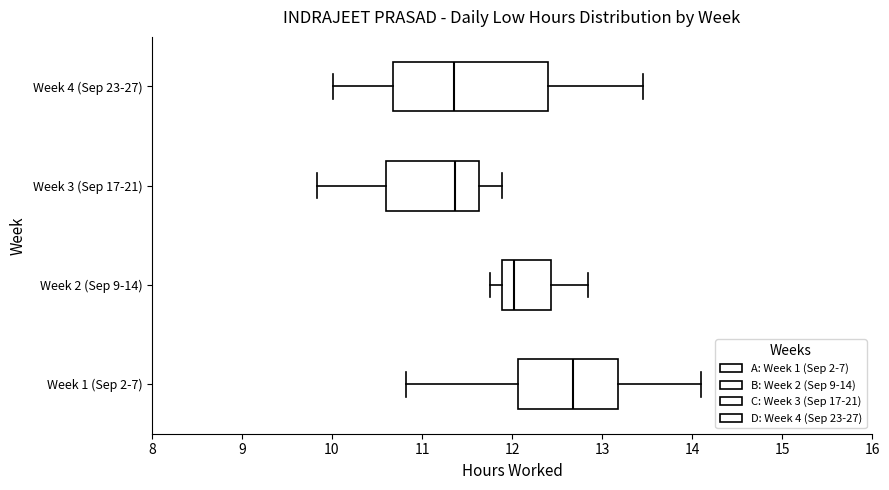

Reading bottom to top, read every box against the x-axis: the position of its median line, the range the box covers, and the ends of its whiskers. The values are not printed on the chart, so give them approximately, as read against the axis.

Week 1 (Sep 2-7): median 12.7, box 12.1 to 13.2, whiskers 10.8 to 14.1
Week 2 (Sep 9-14): median 12.0, box 11.9 to 12.4, whiskers 11.8 to 12.8
Week 3 (Sep 17-21): median 11.4, box 10.6 to 11.6, whiskers 9.8 to 11.9
Week 4 (Sep 23-27): median 11.4, box 10.7 to 12.4, whiskers 10.0 to 13.5